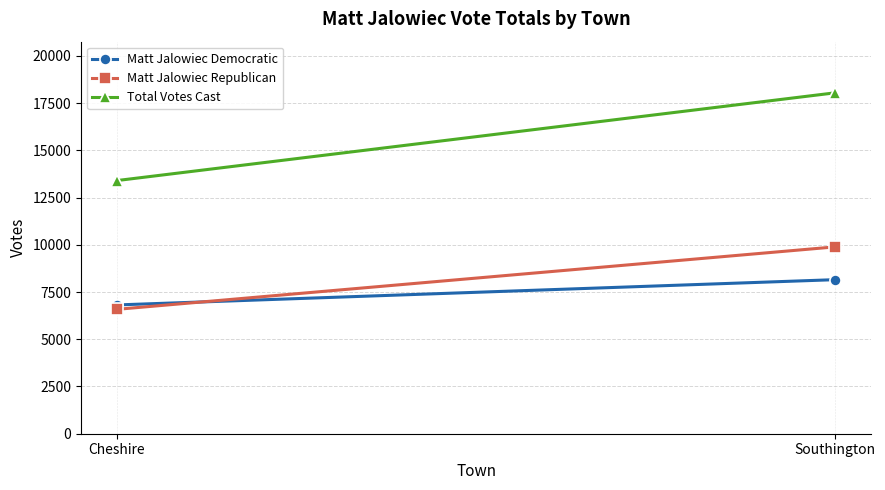

What is the value of the Matt Jalowiec Democratic point at the 2nd from the left?

8155